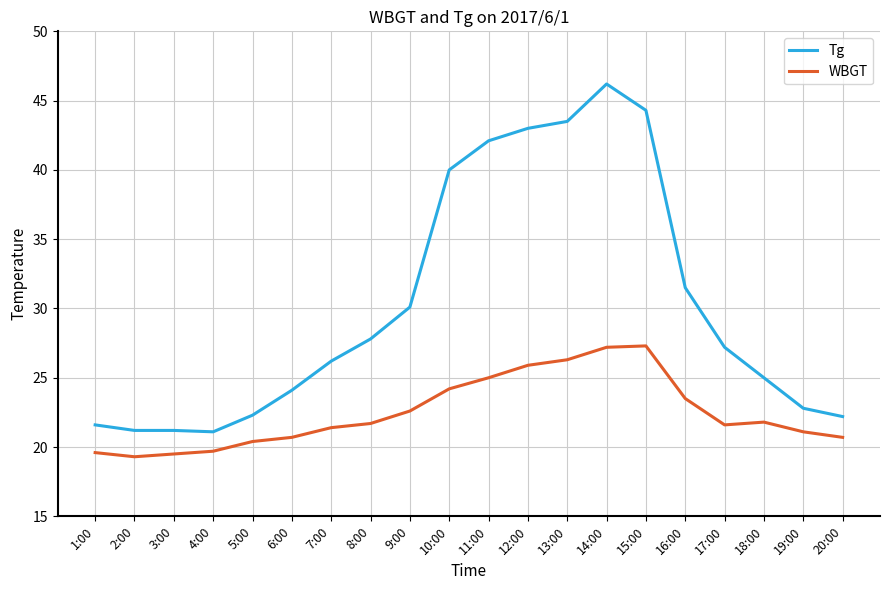

What is the average value of the Tg series?

30.2